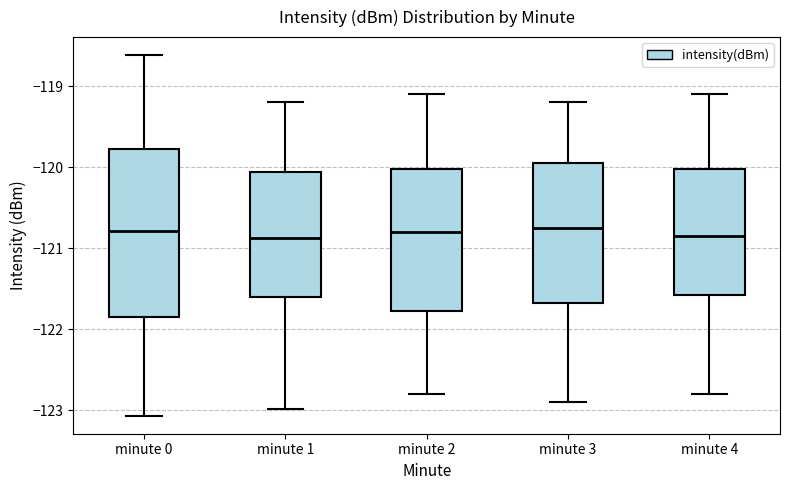

Reading left to right, transcribe this box plot: for each box, give where its median line is, the range the box spans, and where its two whiskers end, as read against the y-axis. The values are not printed on the chart, so give them approximately, as read against the axis.

minute 0: median -120.8, box -121.9 to -119.8, whiskers -123.1 to -118.6
minute 1: median -120.9, box -121.6 to -120.1, whiskers -123.0 to -119.2
minute 2: median -120.8, box -121.8 to -120.0, whiskers -122.8 to -119.1
minute 3: median -120.7, box -121.7 to -119.9, whiskers -122.9 to -119.2
minute 4: median -120.8, box -121.6 to -120.0, whiskers -122.8 to -119.1